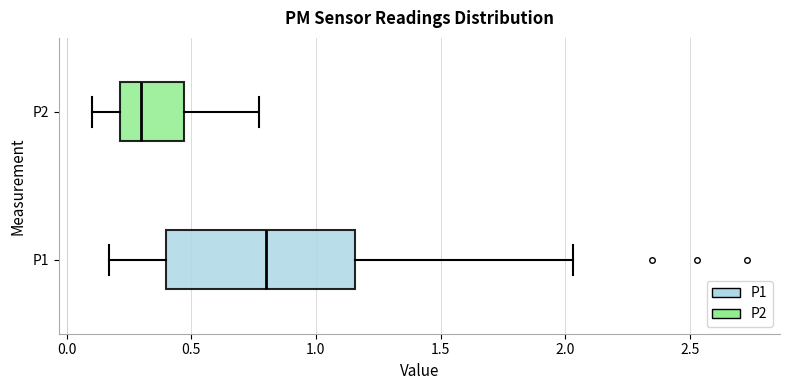

Comparing the boxes themselves (not the whiskers), which one is the widest?

P1